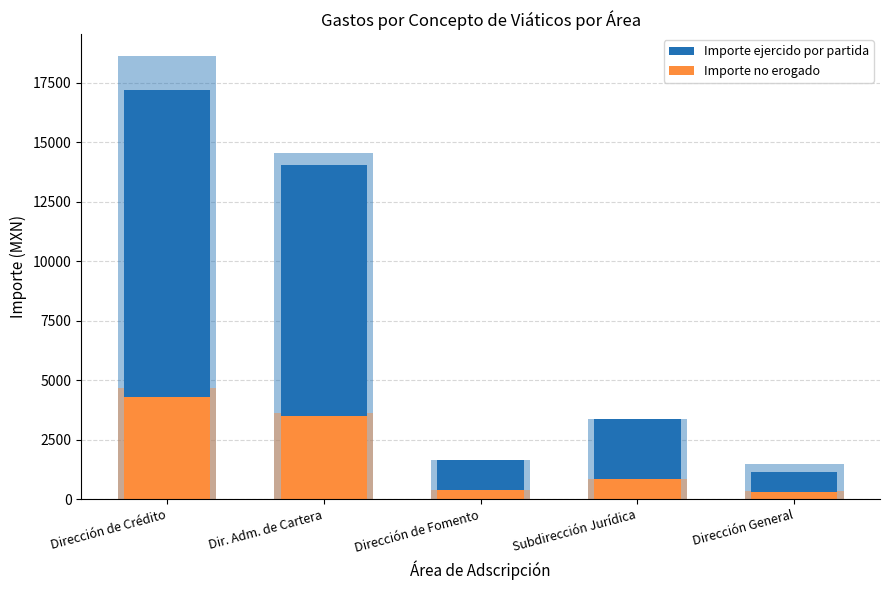

Reading left to right, extract all data points from this chart.

Importe ejercido por partida: 17189.0	14038.0	1630.0	3384.0	1160.0
Importe no erogado: 4297.2	3509.5	407.5	846.0	290.0